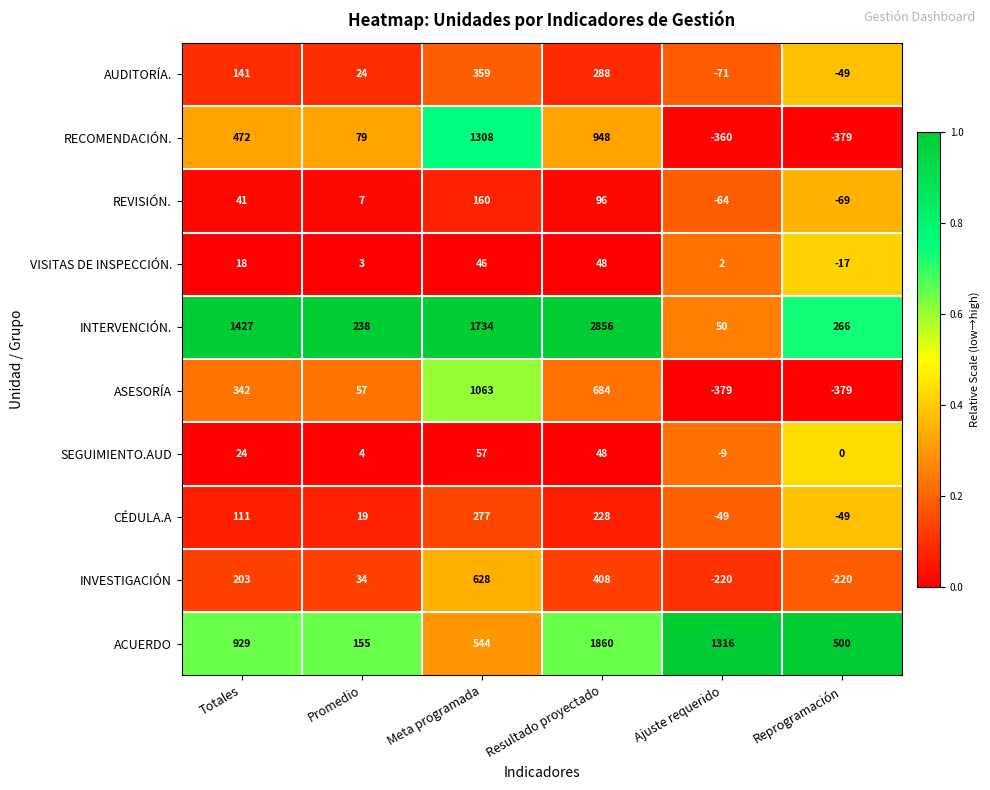

True or false: INVESTIGACIÓN has a value of -220 at Ajuste requerido.

True